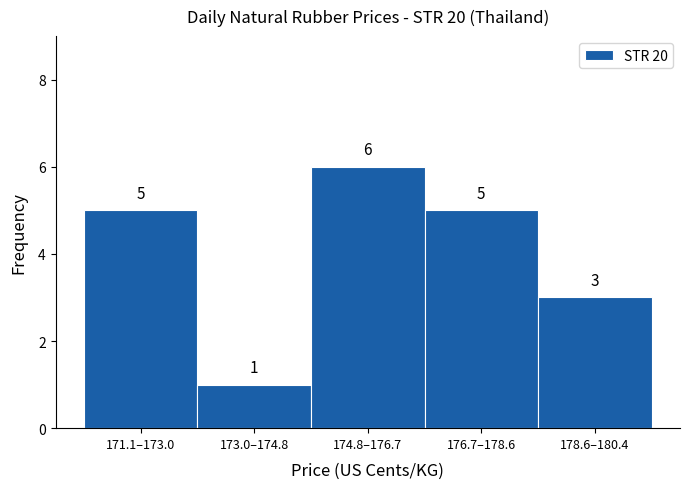

Reading right to left, what are all the values shown in this chart?

178.6–180.4=3	176.7–178.6=5	174.8–176.7=6	173.0–174.8=1	171.1–173.0=5